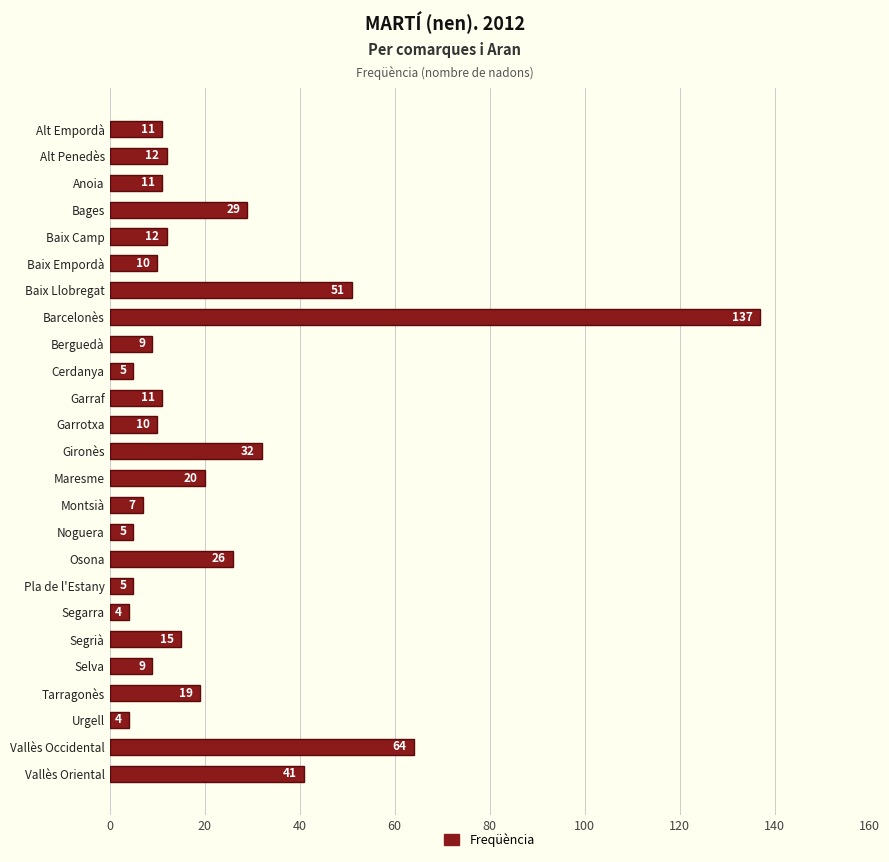

What is the difference between the second highest and minimum values?

60